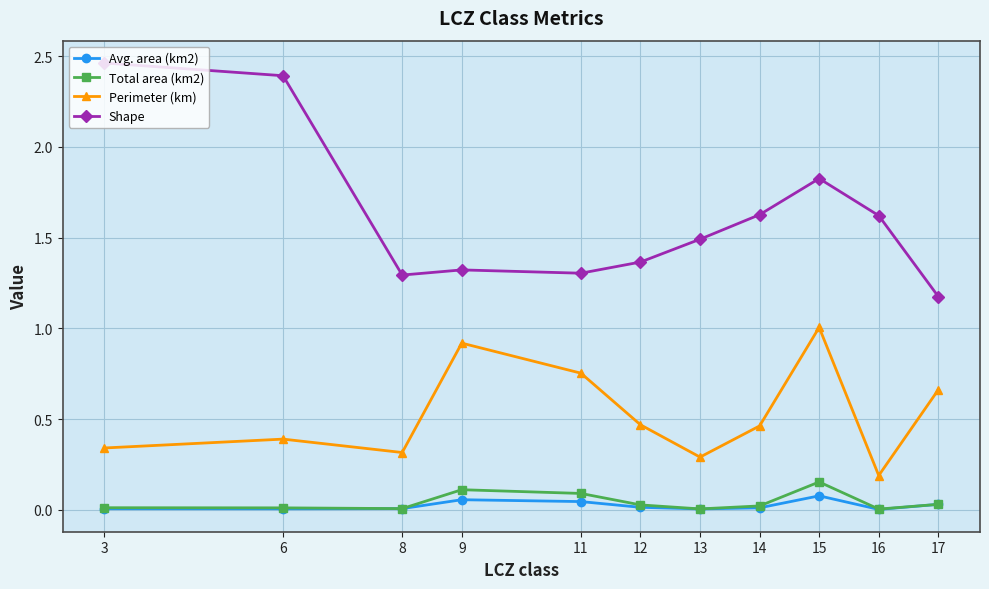

What is the value of the Shape point at the 9th from the left?

1.8